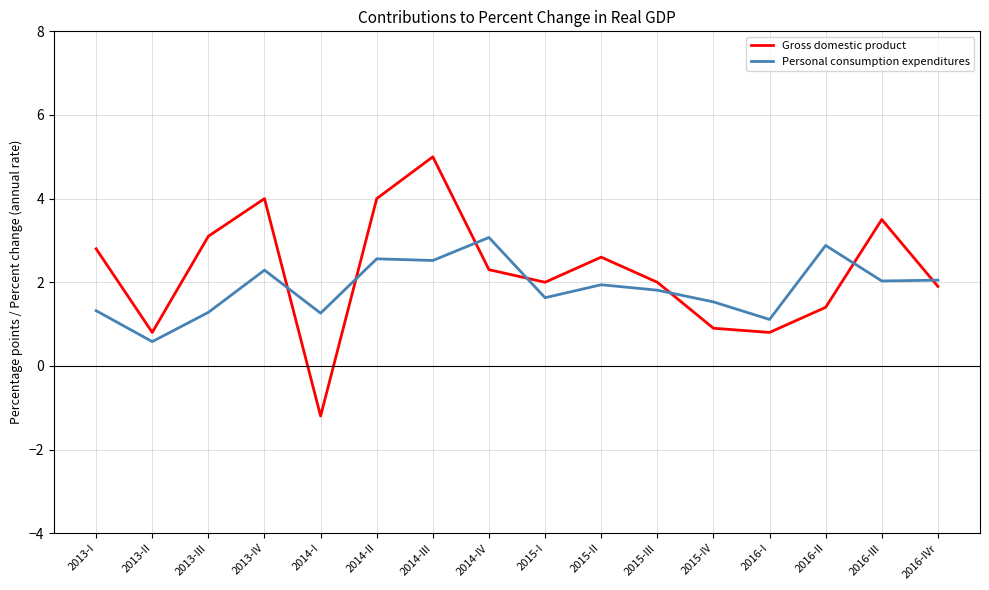

True or false: Gross domestic product and Personal consumption expenditures cross at least once.

True